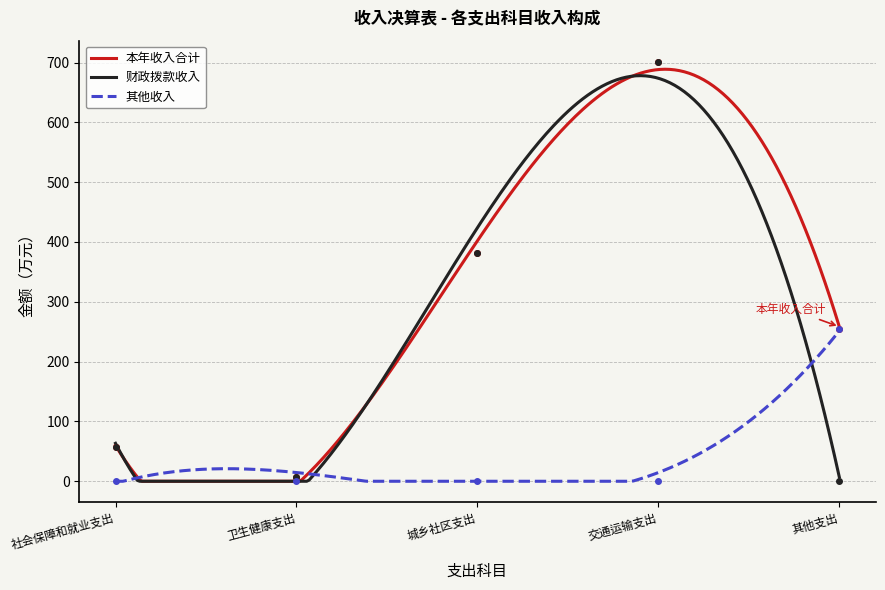

How many data points does each series have?

5